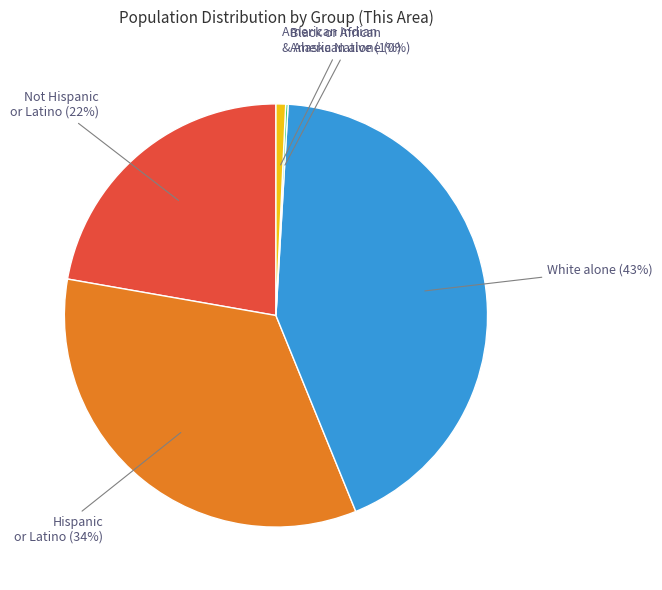

Is there any slice that represents more than half of the pie?

No